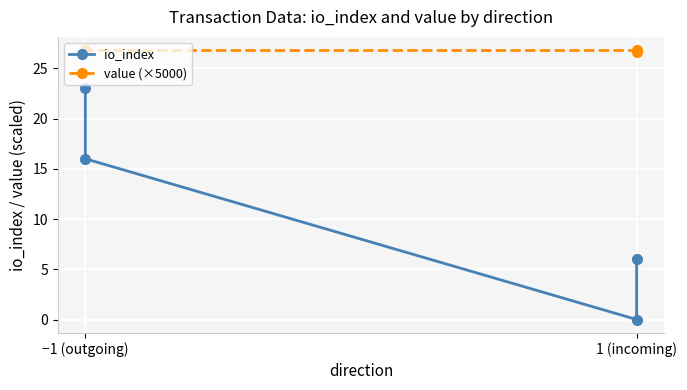

Where is io_index nearest to the value 11?

−1 (outgoing)